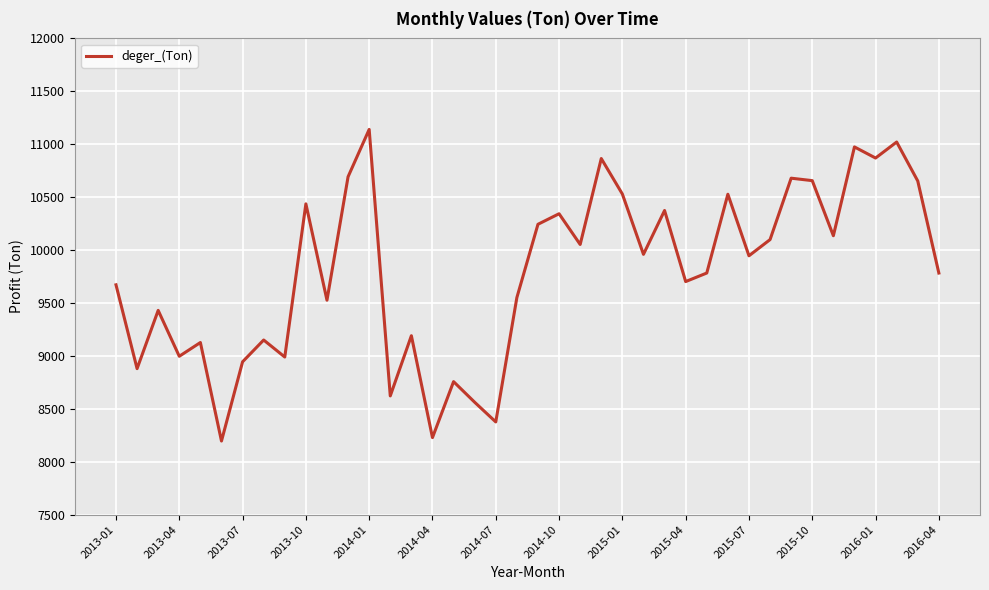

What is the minimum value shown in the chart?

8195.8